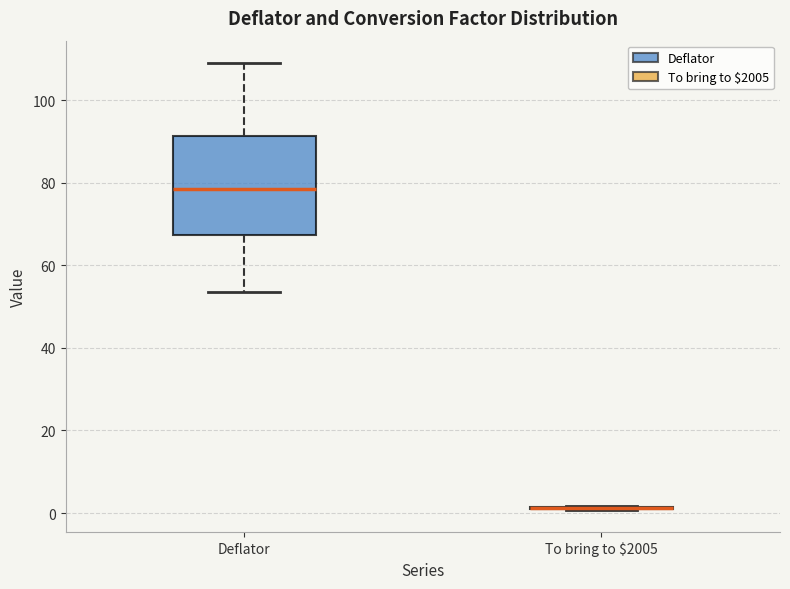

Where is the upper edge of the box for Deflator on the y-axis? The values are not printed on the chart, so give them approximately, as read against the axis.

92